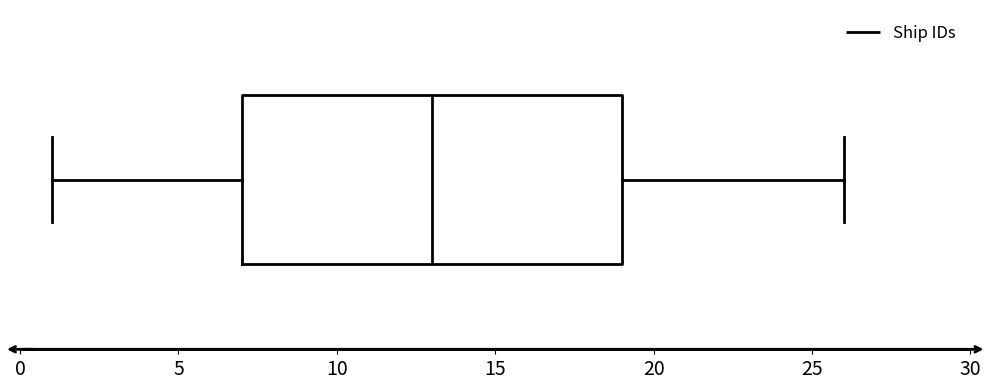

Read this box plot against the x-axis: the position of the median line, the range covered by the box, and the ends of both whiskers. The values are not printed on the chart, so give them approximately, as read against the axis.

median 13, box 7 to 19, whiskers 1 to 26